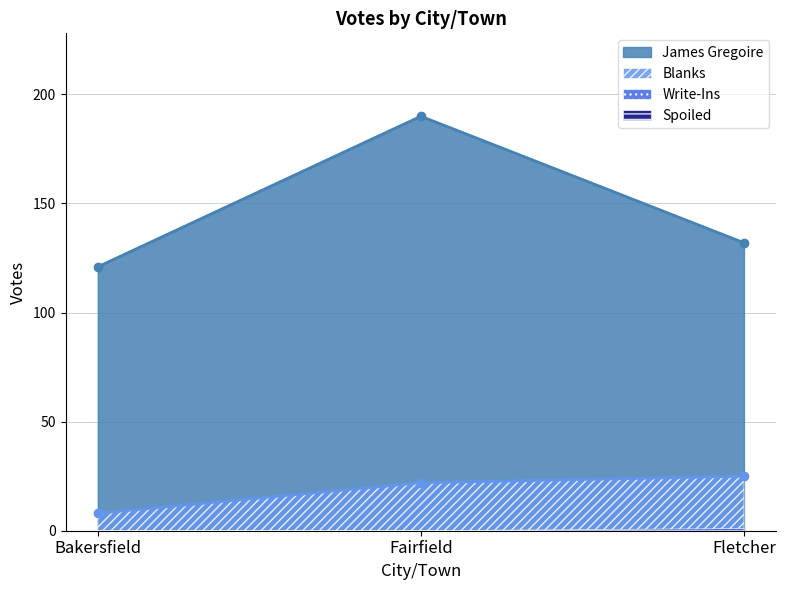

What is the approximate value of James Gregoire at Fletcher?

132